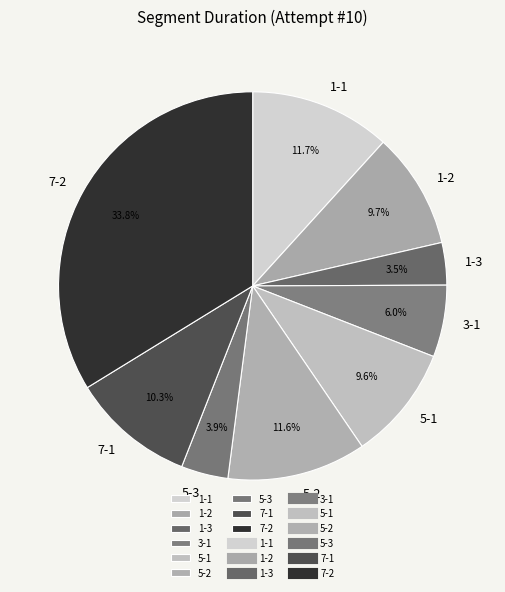

Which category has the biggest portion of the pie?

7-2